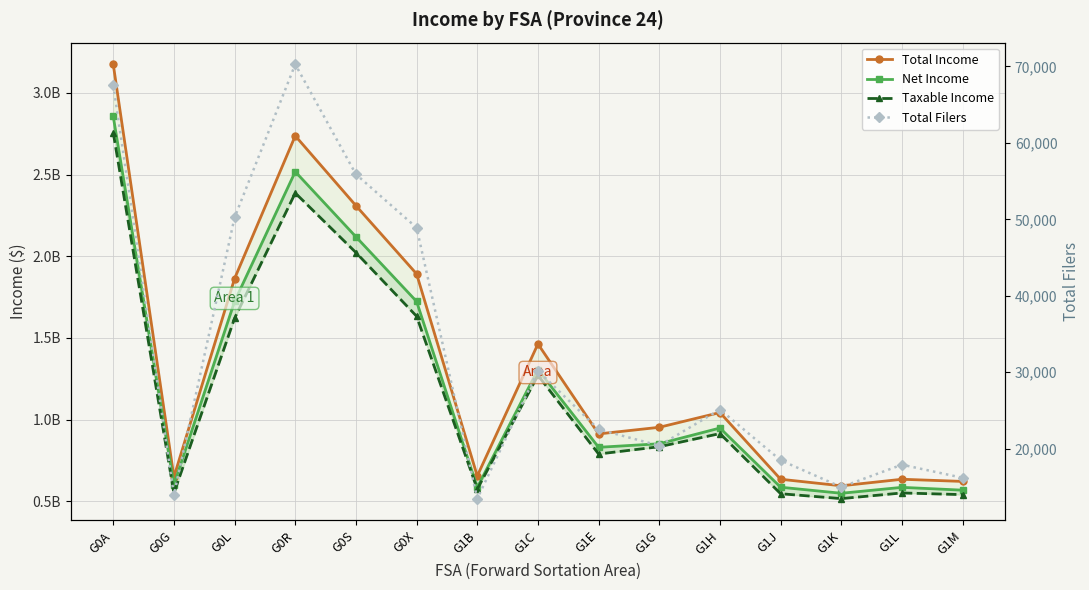

Which series has the largest total across all categories?

Total Income